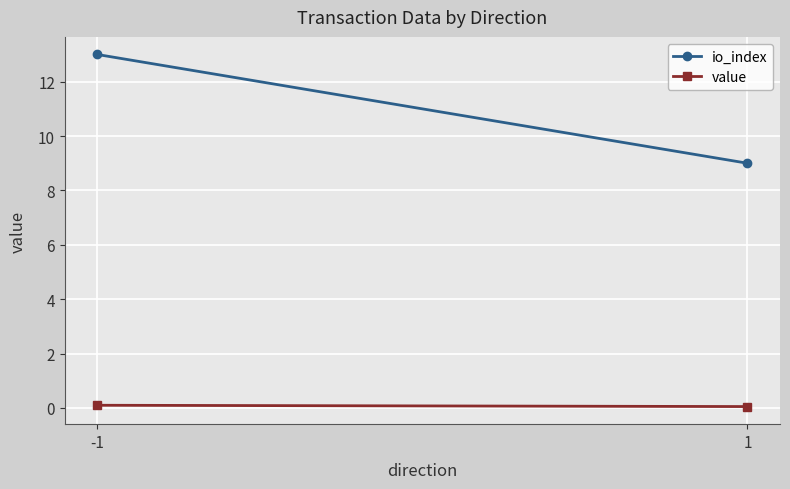

The io_index series shows 9.0 at -1. True or false?

False